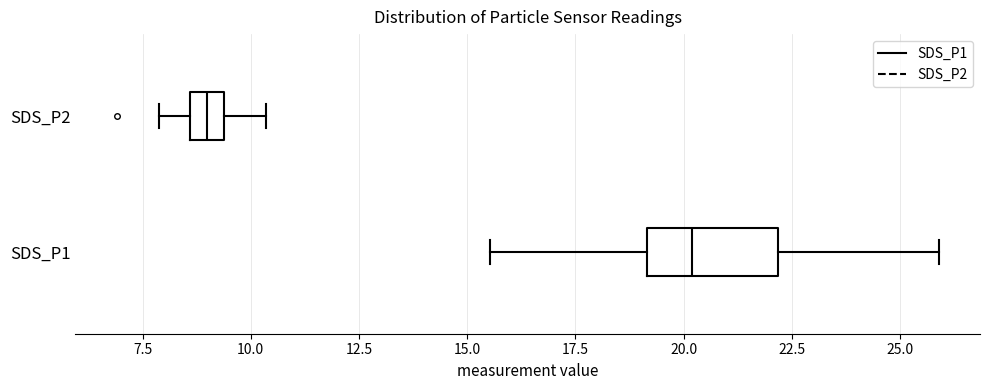

Comparing the boxes themselves (not the whiskers), which one is the widest?

SDS_P1